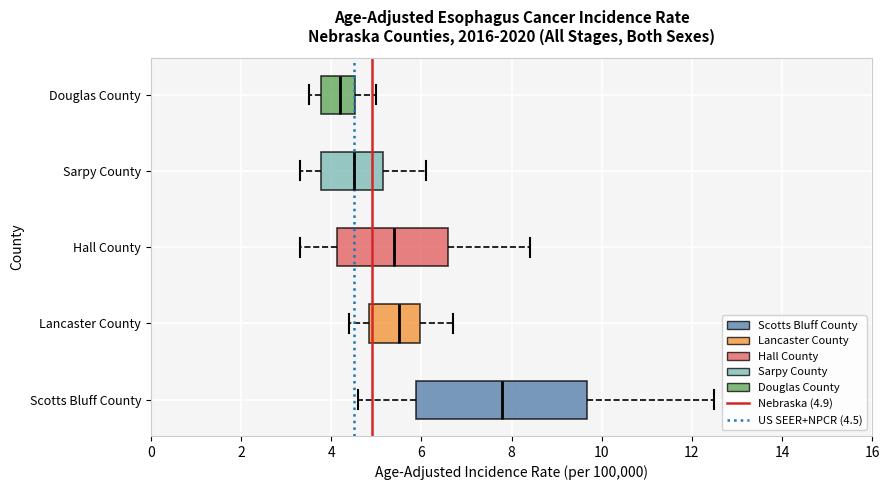

Reading bottom to top, transcribe this box plot: for each box, give where its median line is, the range the box spans, and where its two whiskers end, as read against the x-axis. The values are not printed on the chart, so give them approximately, as read against the axis.

Scotts Bluff County: median 7.8, box 5.8 to 9.6, whiskers 4.6 to 12.6
Lancaster County: median 5.6, box 4.8 to 6.0, whiskers 4.4 to 6.8
Hall County: median 5.4, box 4.2 to 6.6, whiskers 3.4 to 8.4
Sarpy County: median 4.6, box 3.8 to 5.2, whiskers 3.4 to 6.2
Douglas County: median 4.2, box 3.8 to 4.6, whiskers 3.6 to 5.0